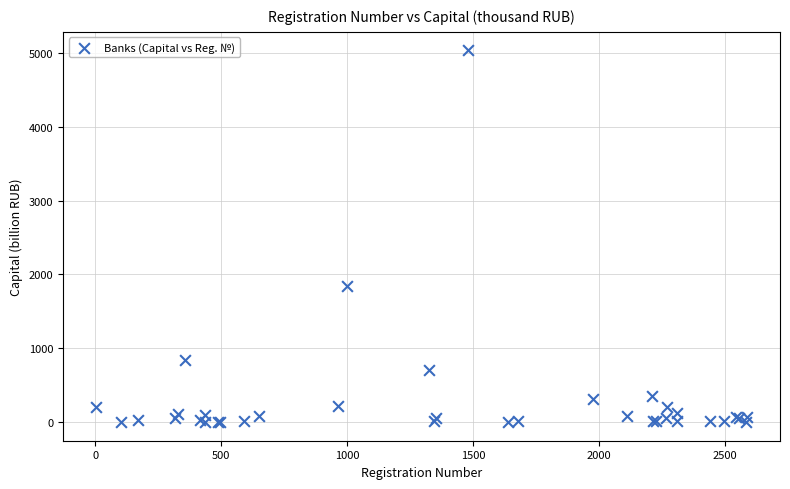

What Y value in the scatter plot is closest to 2516?

1844.8